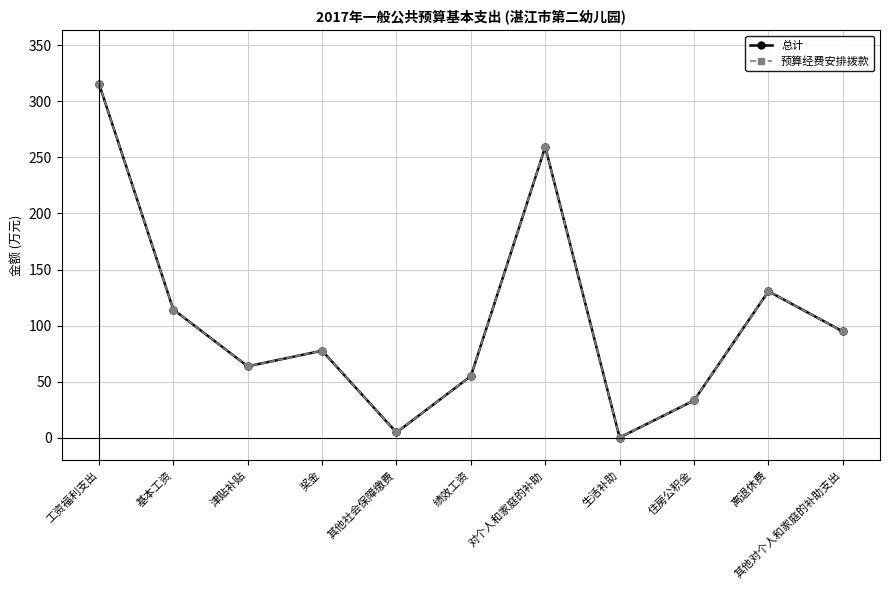

What is the label of the 9th point from the left?

住房公积金